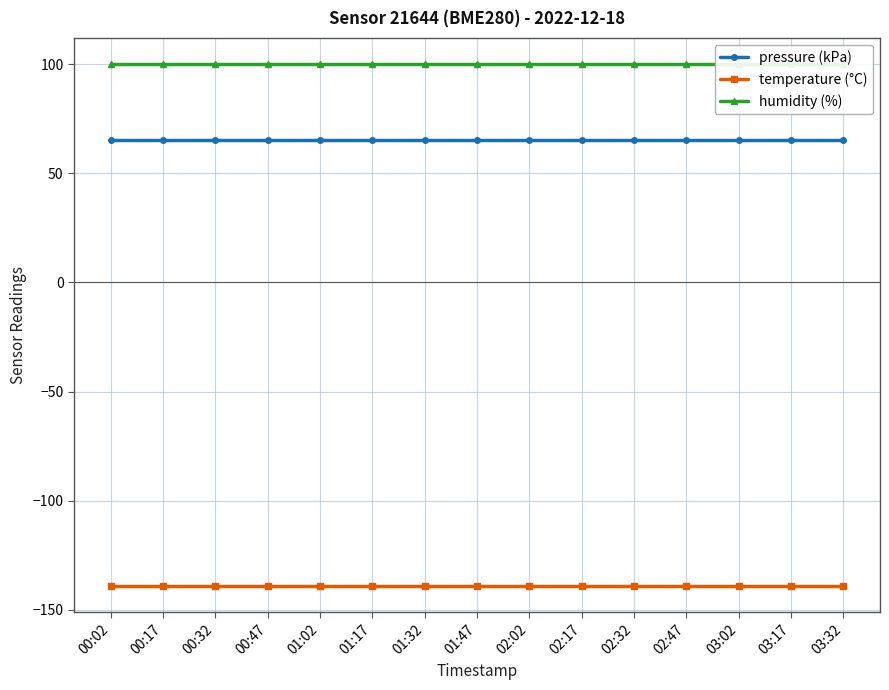

Which label corresponds to the smallest value in the chart?

00:02